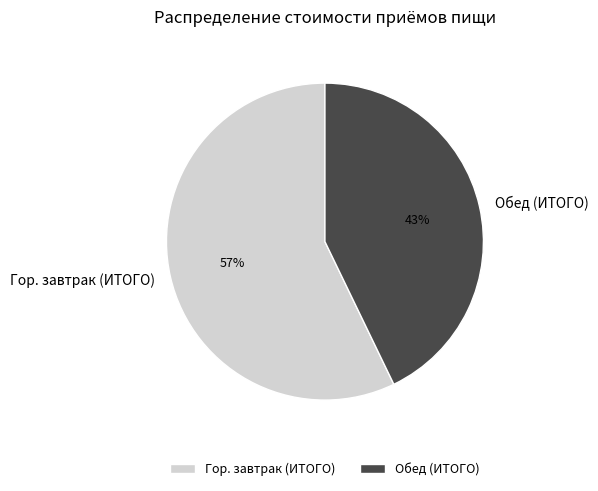

Which has a higher value, Обед (ИТОГО) or Гор. завтрак (ИТОГО)?

Гор. завтрак (ИТОГО)